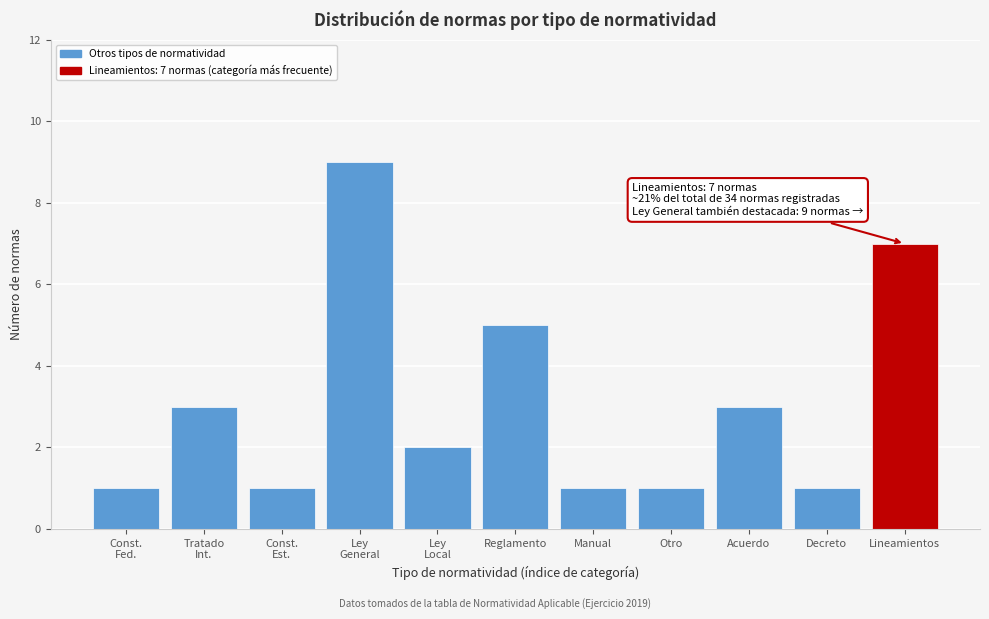

Reading right to left, list all the values displayed in this chart.

7	1	3	1	1	5	2	9	1	3	1